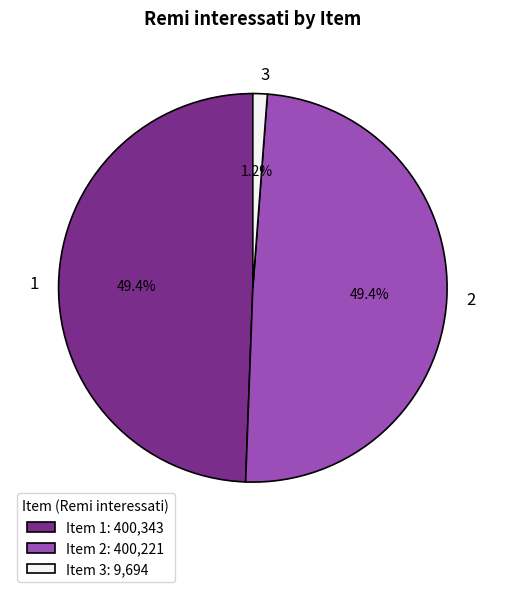

Combined, do Item 2: 400,221 and Item 1: 400,343 account for over 50%?

Yes